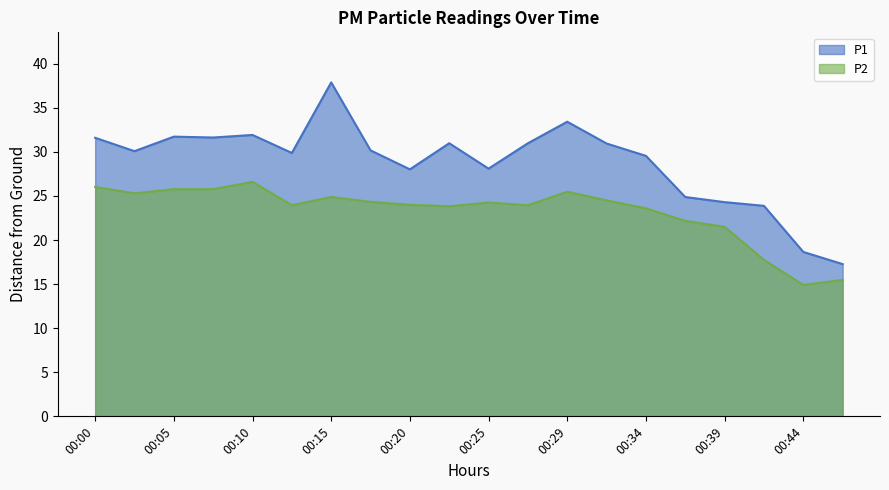

Is the value of P2 at 00:22 greater than the value of P1 at 00:15?

No